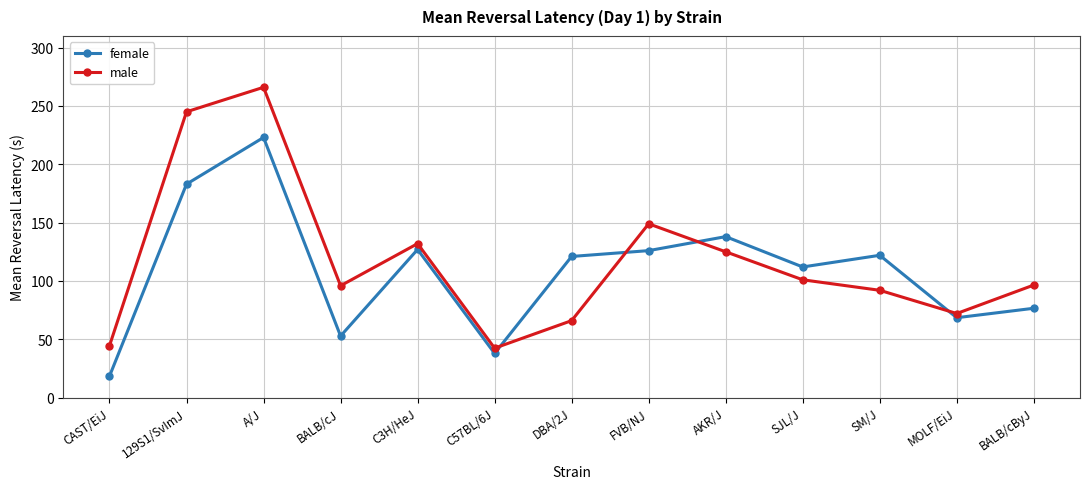

What is the label of the 10th point from the left?

SJL/J